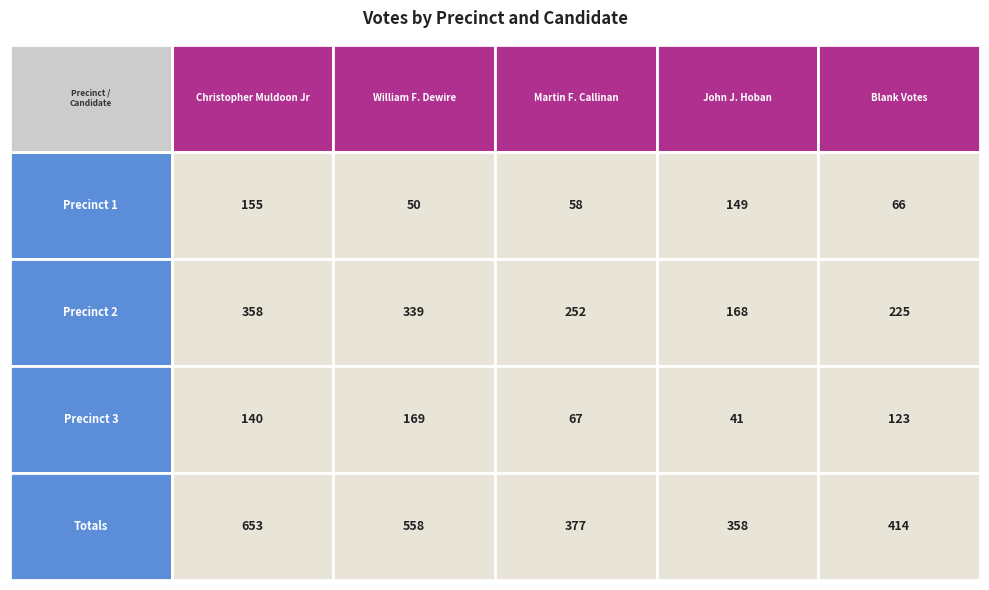

The 5 series shows 225 at 1. True or false?

True